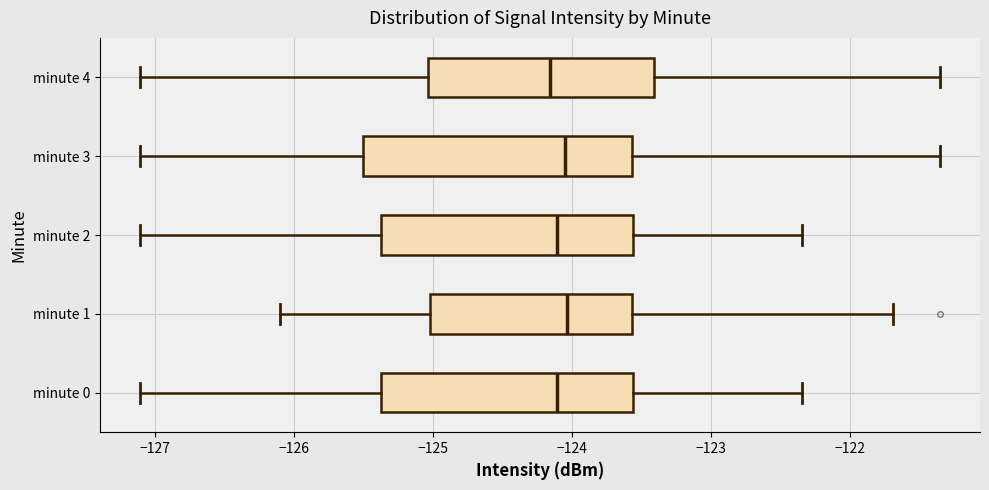

Reading bottom to top, read every box against the x-axis: the position of its median line, the range the box covers, and the ends of its whiskers. The values are not printed on the chart, so give them approximately, as read against the axis.

minute 0: median -124.1, box -125.4 to -123.6, whiskers -127.1 to -122.3
minute 1: median -124.0, box -125.0 to -123.6, whiskers -126.1 to -121.7
minute 2: median -124.1, box -125.4 to -123.6, whiskers -127.1 to -122.3
minute 3: median -124.0, box -125.5 to -123.6, whiskers -127.1 to -121.4
minute 4: median -124.2, box -125.0 to -123.4, whiskers -127.1 to -121.4